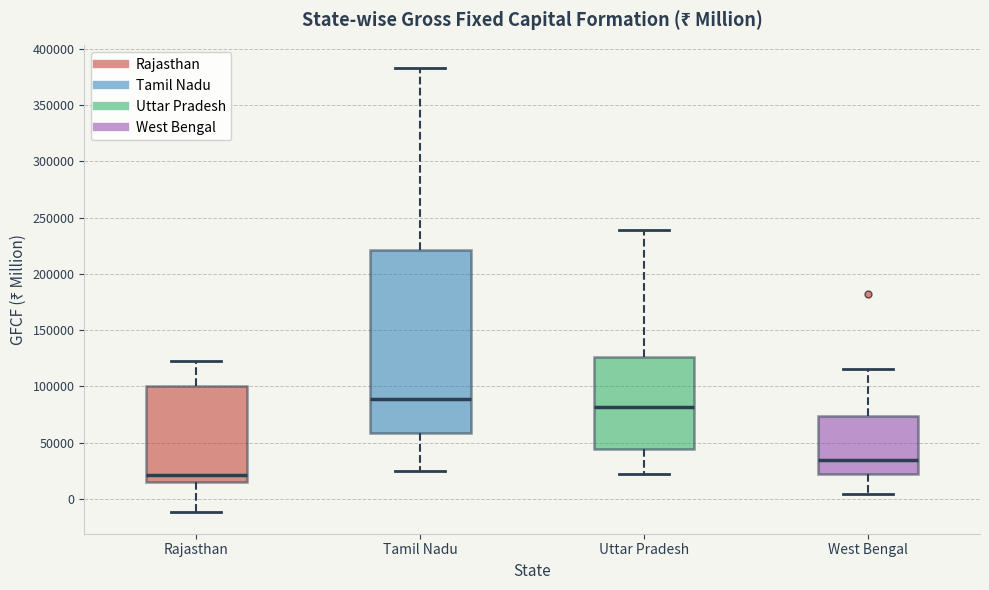

Reading left to right, read every box against the y-axis: the position of its median line, the range the box covers, and the ends of its whiskers. The values are not printed on the chart, so give them approximately, as read against the axis.

Rajasthan: median 20000, box 15000 to 100000, whiskers -10000 to 125000
Tamil Nadu: median 90000, box 60000 to 220000, whiskers 25000 to 385000
Uttar Pradesh: median 80000, box 45000 to 125000, whiskers 20000 to 240000
West Bengal: median 35000, box 20000 to 75000, whiskers 5000 to 115000